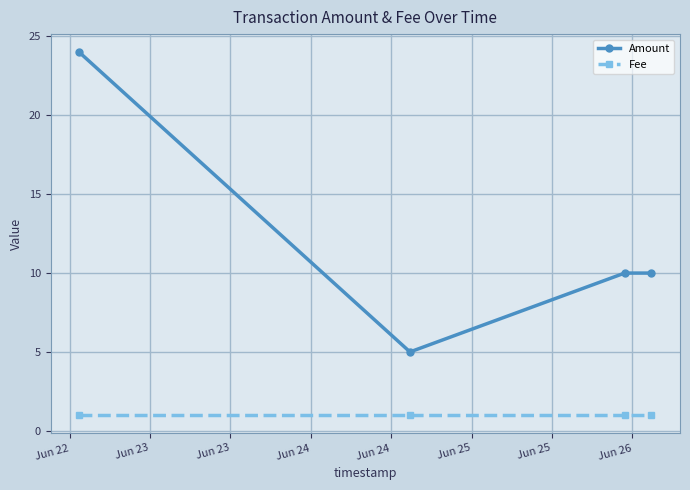

Reading right to left, transcribe all the data shown in this chart.

Amount: 10	10	5	24
Fee: 1	1	1	1